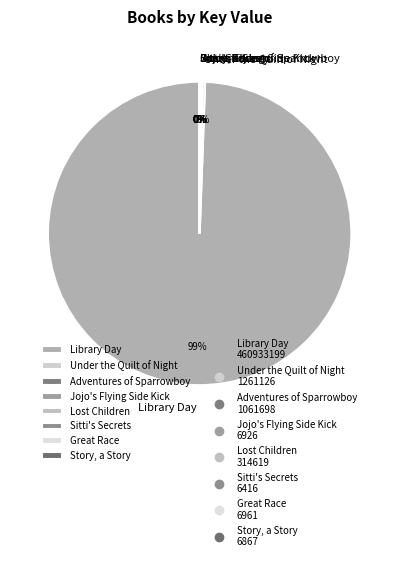

Is Library Day the majority of the pie?

Yes